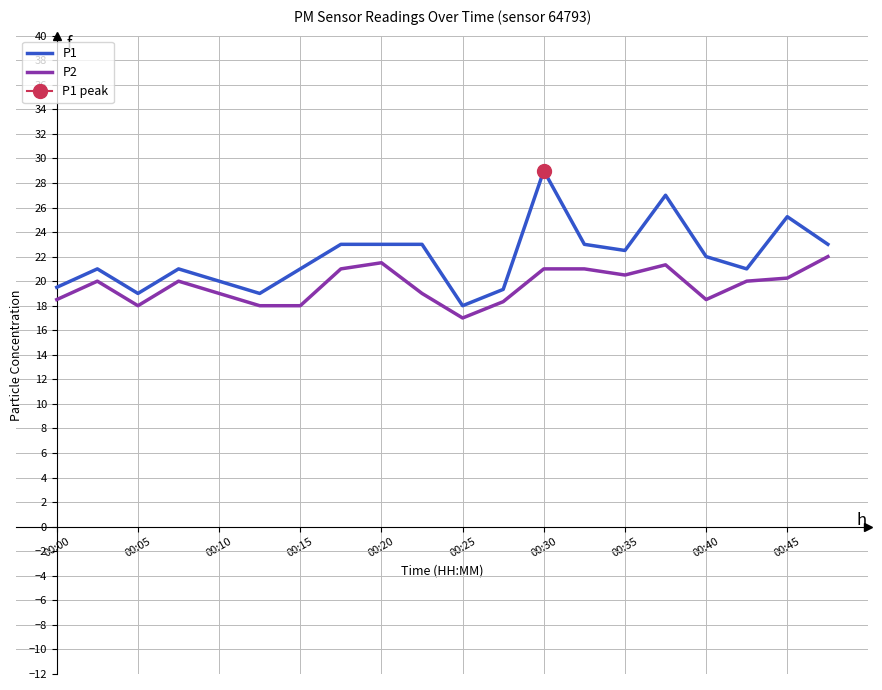

True or false: P2 has a value of 17.0 at 00:25.

True